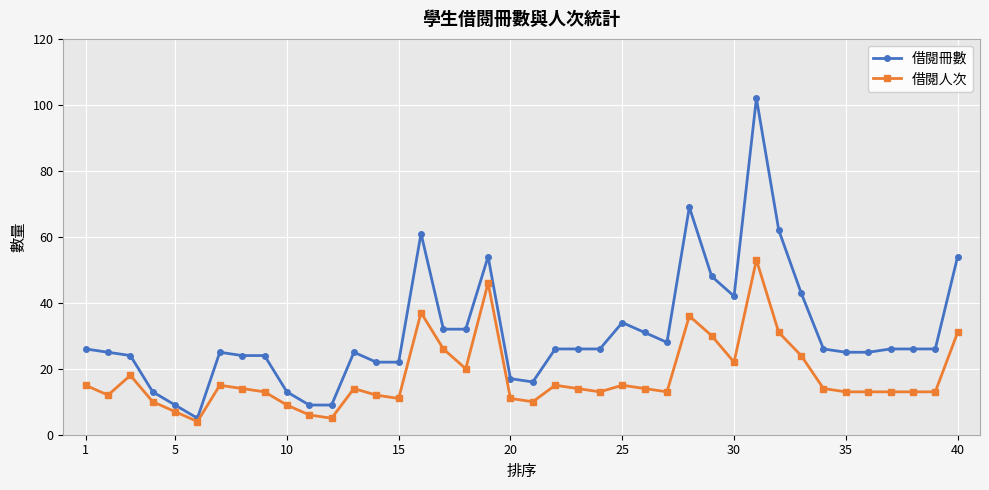

List the series in order of their peak value, lowest first.

借閱人次, 借閱冊數